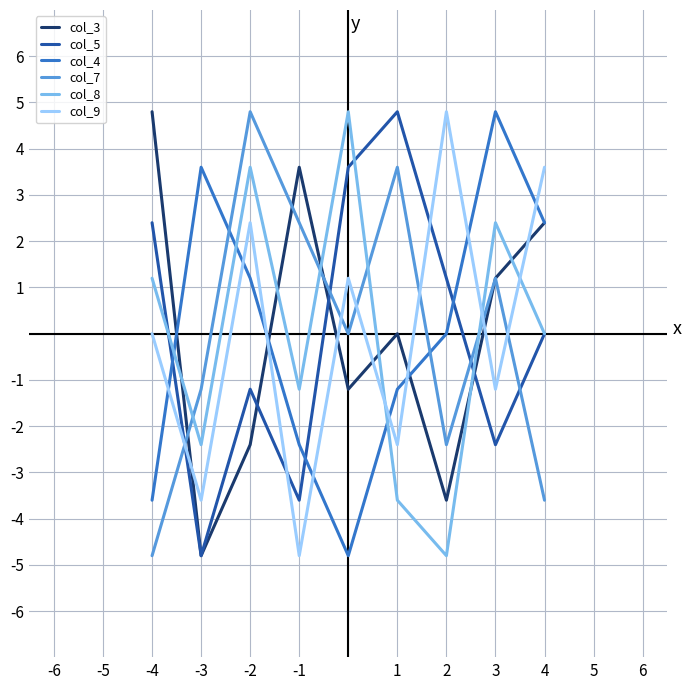

Does the chart display data point markers on the line(s)?

No